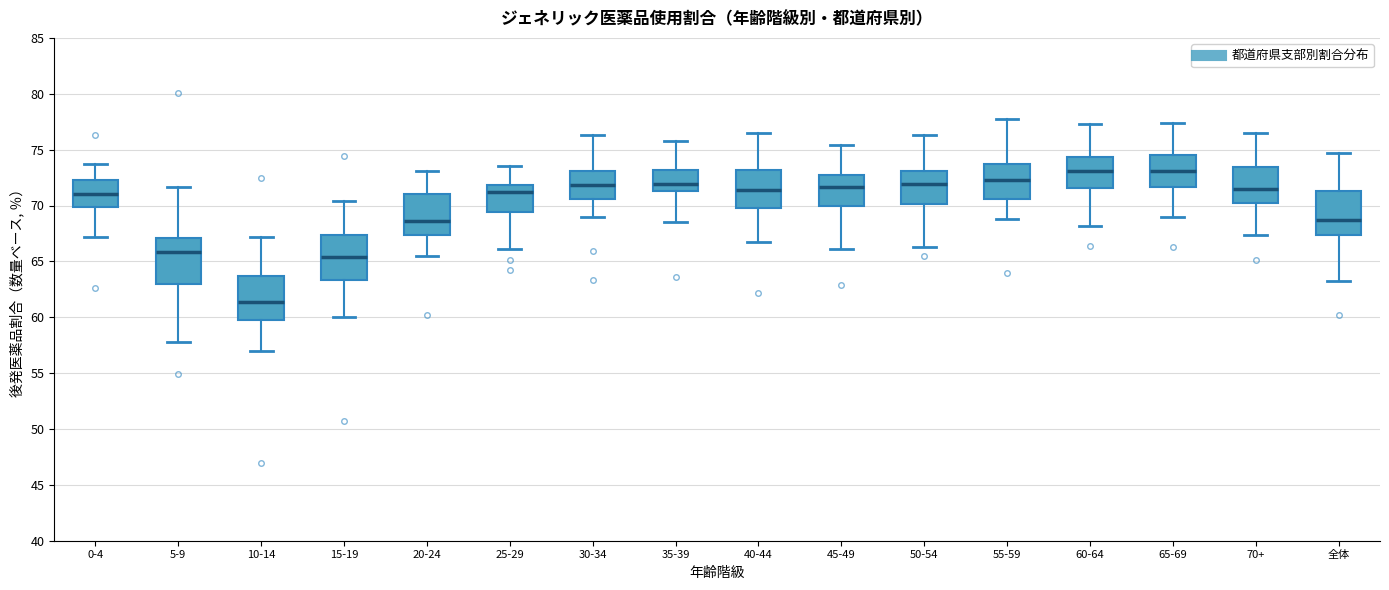

Reading left to right, transcribe this box plot: for each box, give where its median line is, the range the box spans, and where its two whiskers end, as read against the y-axis. The values are not printed on the chart, so give them approximately, as read against the axis.

0-4: median 71.0, box 70.0 to 72.5, whiskers 67.0 to 73.5
5-9: median 66.0, box 63.0 to 67.0, whiskers 58.0 to 71.5
10-14: median 61.5, box 60.0 to 63.5, whiskers 57.0 to 67.0
15-19: median 65.5, box 63.5 to 67.5, whiskers 60.0 to 70.5
20-24: median 68.5, box 67.5 to 71.0, whiskers 65.5 to 73.0
25-29: median 71.5, box 69.5 to 72.0, whiskers 66.0 to 73.5
30-34: median 72.0, box 70.5 to 73.0, whiskers 69.0 to 76.5
35-39: median 72.0, box 71.5 to 73.0, whiskers 68.5 to 76.0
40-44: median 71.5, box 70.0 to 73.0, whiskers 66.5 to 76.5
45-49: median 71.5, box 70.0 to 72.5, whiskers 66.0 to 75.5
50-54: median 72.0, box 70.0 to 73.0, whiskers 66.5 to 76.5
55-59: median 72.5, box 70.5 to 73.5, whiskers 69.0 to 77.5
60-64: median 73.0, box 71.5 to 74.5, whiskers 68.0 to 77.5
65-69: median 73.0, box 71.5 to 74.5, whiskers 69.0 to 77.5
70+: median 71.5, box 70.0 to 73.5, whiskers 67.5 to 76.5
全体: median 68.5, box 67.5 to 71.5, whiskers 63.0 to 74.5